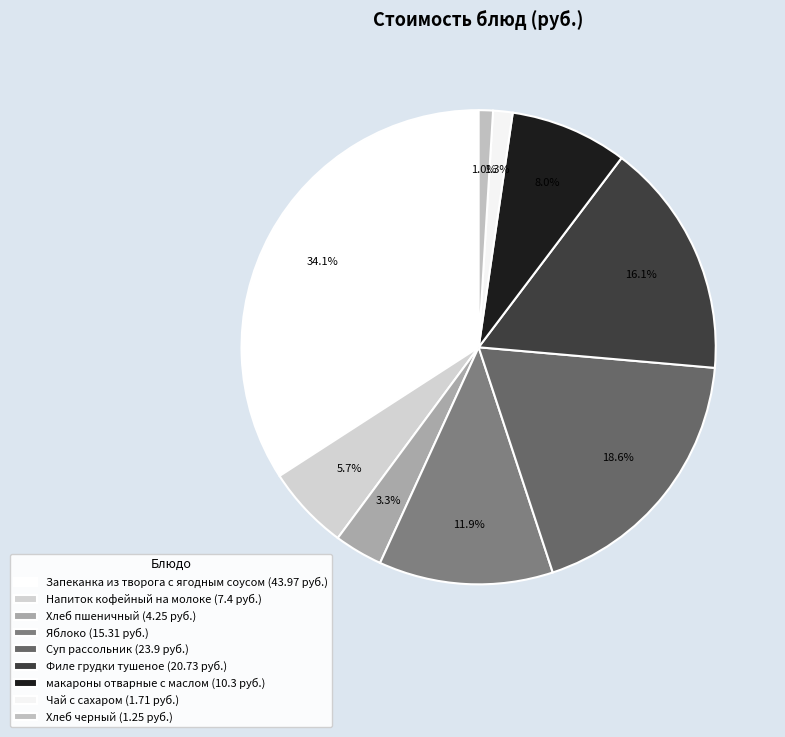

Rank the categories by value from lowest to highest.

Хлеб черный, Чай с сахаром, Хлеб пшеничный, Напиток кофейный на молоке, макароны отварные с маслом, Яблоко, Филе грудки тушеное, Суп рассольник, Запеканка из творога с ягодным соусом